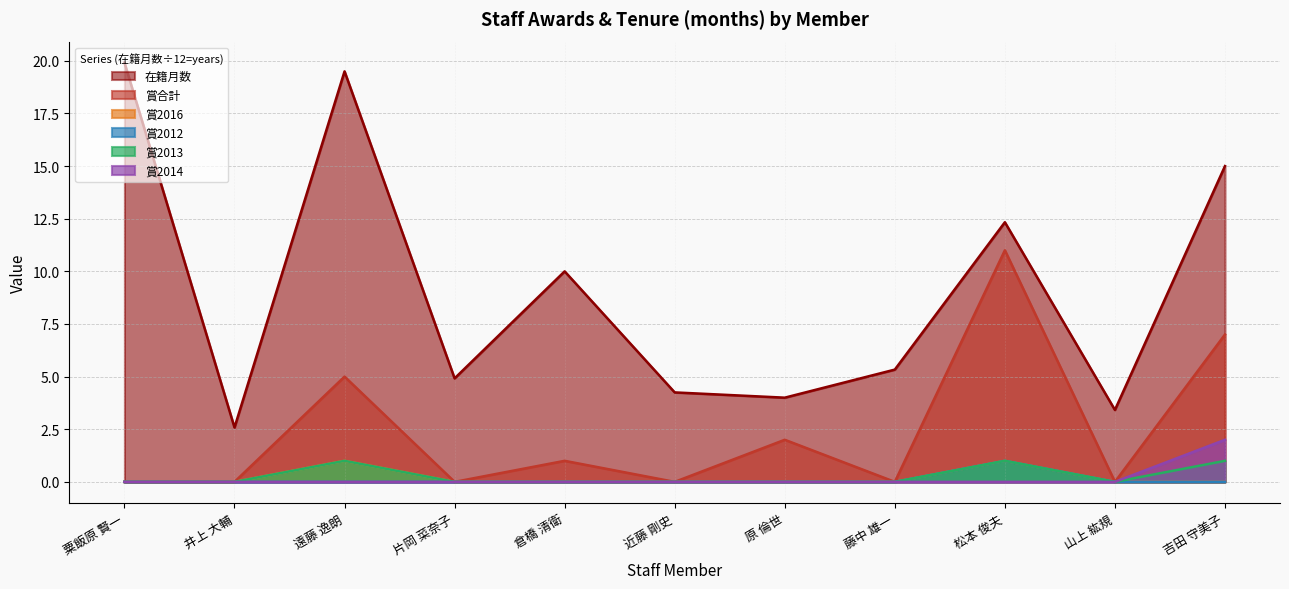

Reading left to right, transcribe all the data shown in this chart.

在籍月数: 19.9	2.6	19.5	4.9	10.0	4.2	4.0	5.3	12.3	3.4	15.0
賞合計: 0.0	0.0	5.0	0.0	1.0	0.0	2.0	0.0	11.0	0.0	7.0
賞2016: 0.0	0.0	1.0	0.0	0.0	0.0	0.0	0.0	1.0	0.0	0.0
賞2012: 0.0	0.0	0.0	0.0	0.0	0.0	0.0	0.0	1.0	0.0	0.0
賞2013: 0.0	0.0	1.0	0.0	0.0	0.0	0.0	0.0	1.0	0.0	1.0
賞2014: 0.0	0.0	0.0	0.0	0.0	0.0	0.0	0.0	0.0	0.0	2.0